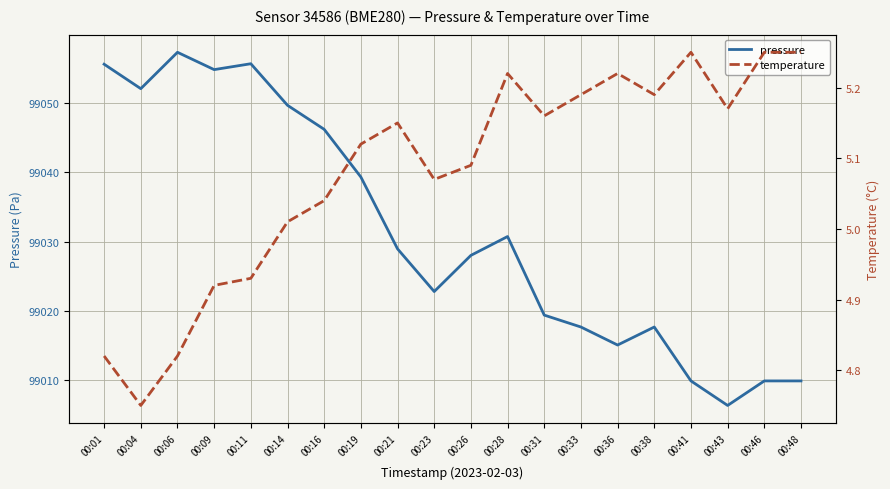

How many categories are shown in the chart?

20